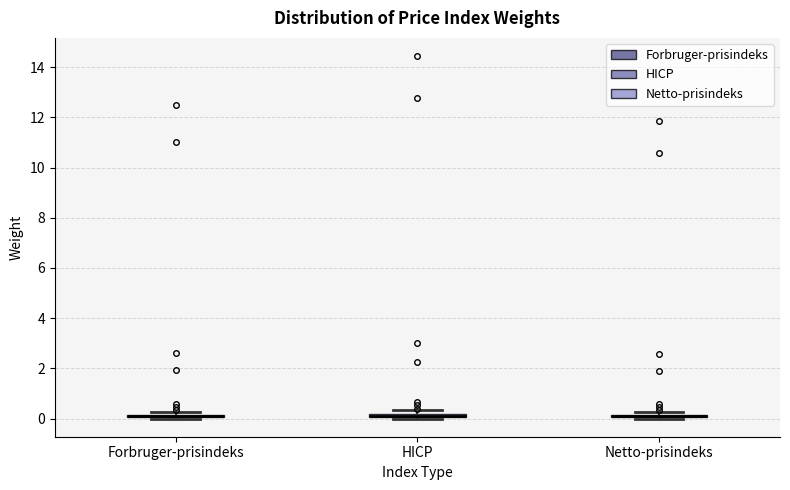

Where is the upper edge of the box for HICP on the y-axis? The values are not printed on the chart, so give them approximately, as read against the axis.

0.2